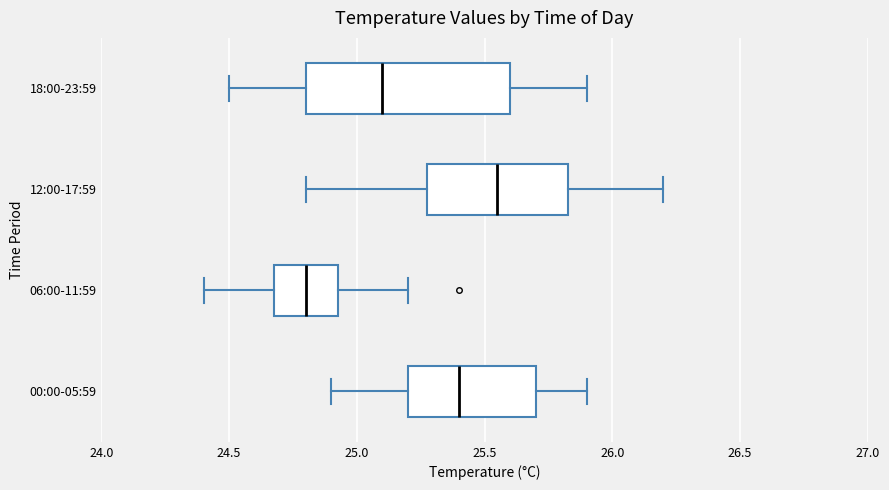

Reading bottom to top, read every box against the x-axis: the position of its median line, the range the box covers, and the ends of its whiskers. The values are not printed on the chart, so give them approximately, as read against the axis.

00:00-05:59: median 25.40, box 25.20 to 25.70, whiskers 24.90 to 25.90
06:00-11:59: median 24.80, box 24.70 to 24.95, whiskers 24.40 to 25.20
12:00-17:59: median 25.55, box 25.30 to 25.85, whiskers 24.80 to 26.20
18:00-23:59: median 25.10, box 24.80 to 25.60, whiskers 24.50 to 25.90